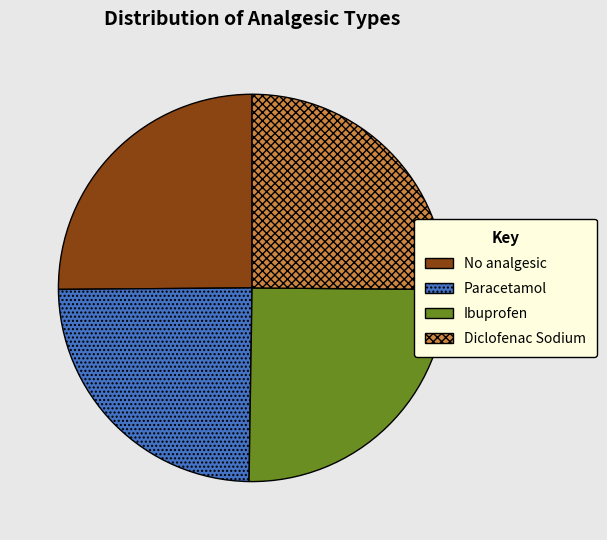

Does Paracetamol account for over 50% of the chart?

No